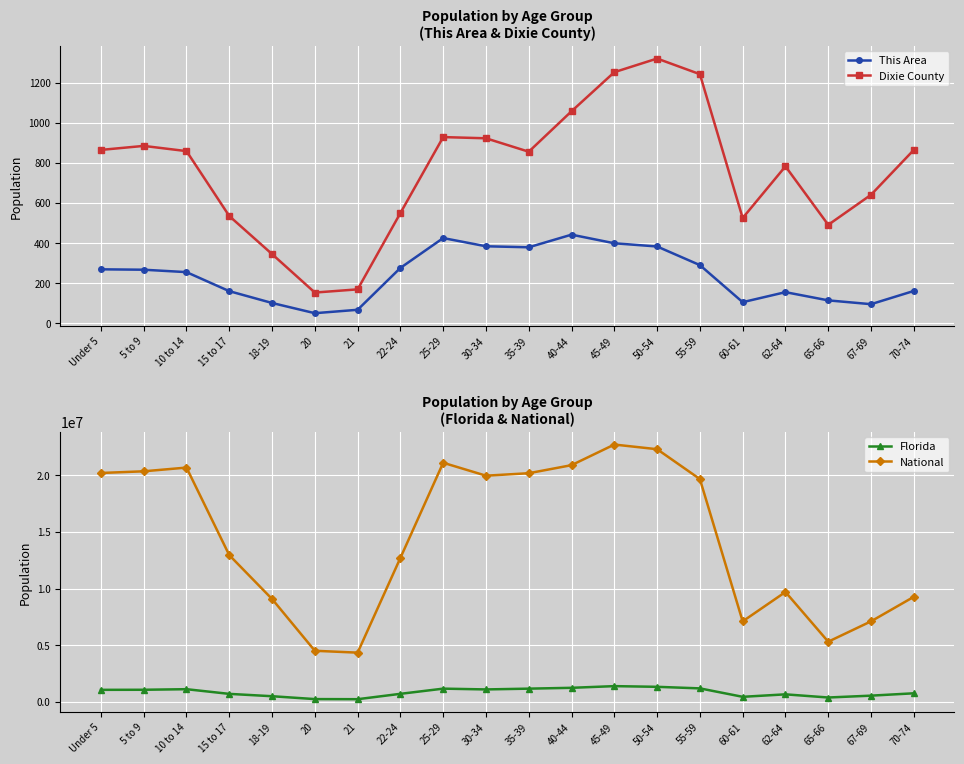

What is the greatest value displayed?

22708591